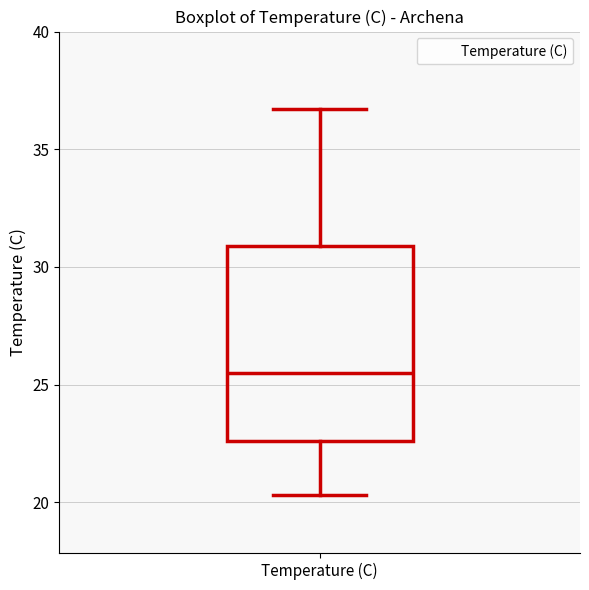

Where does the median line of the box for Temperature (C) sit on the y-axis? The values are not printed on the chart, so give them approximately, as read against the axis.

25.5